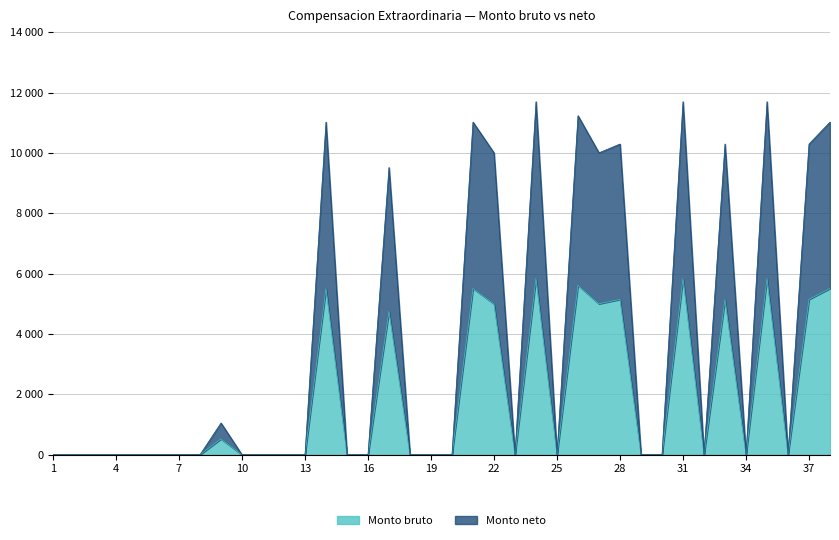

The value of Monto bruto at 16 is -3091.4. True or false?

False